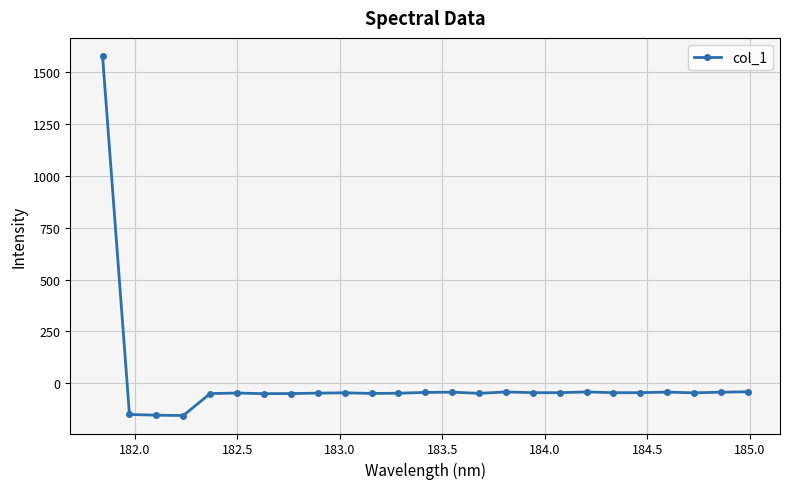

What is the value of the 8th point from the left?

-49.9